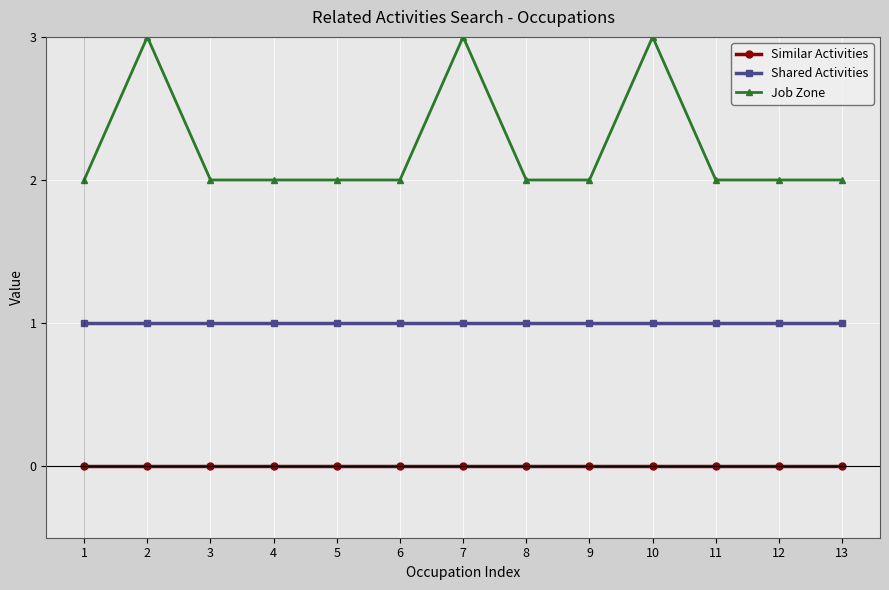

True or false: Job Zone and Shared Activities cross at least once.

False